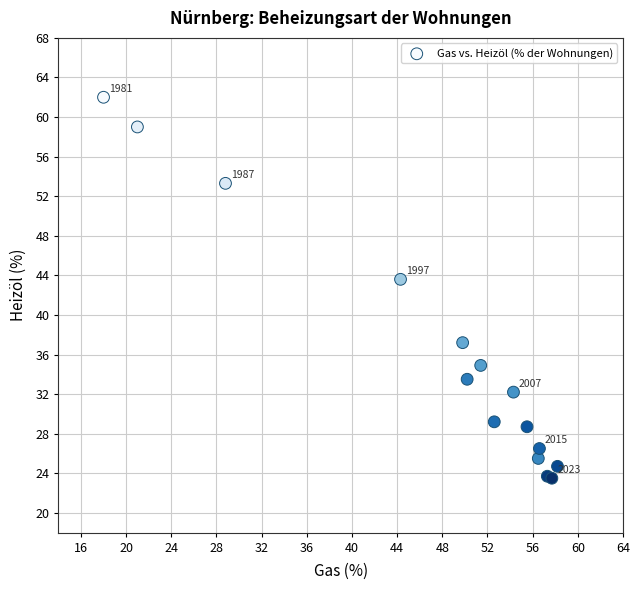

What Y value in the scatter plot is closest to 42?

43.6